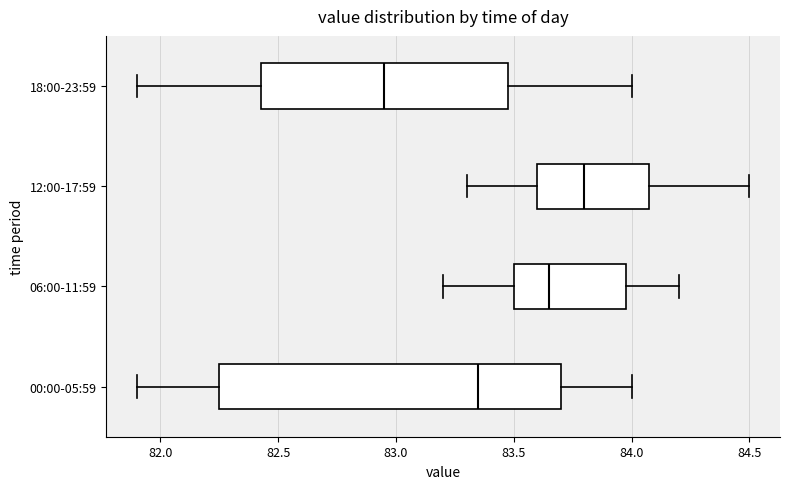

Which box has the furthest to the left median line?

18:00-23:59